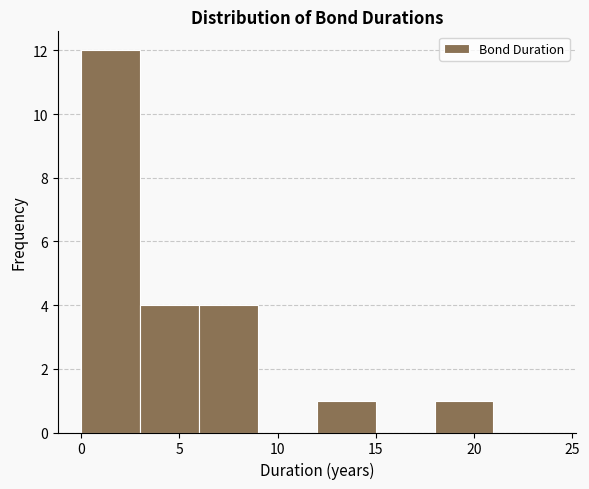

Reading left to right, list every bar in this chart as the range it spans on the x-axis followed by its height. The values are not printed on the chart, so give them approximately, as read against the axis.

0 to 3: 12
3 to 6: 4
6 to 9: 4
9 to 12: 0
12 to 15: 1
15 to 18: 0
18 to 21: 1
21 to 24: 0